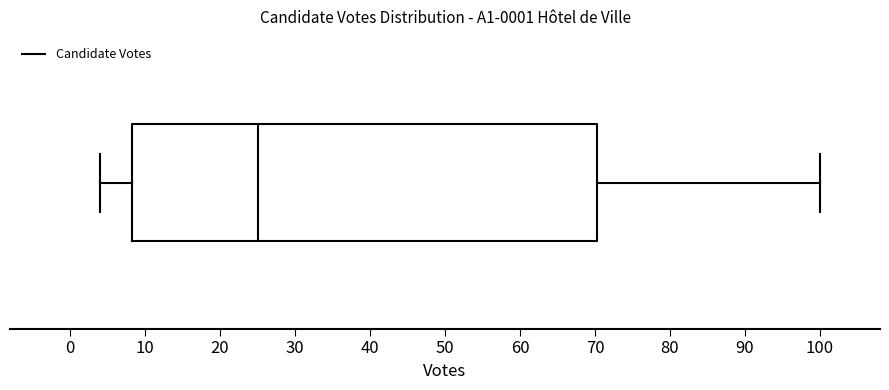

Transcribe this box plot: give where the median line is, the range the box spans, and where the two whiskers end, as read against the x-axis. The values are not printed on the chart, so give them approximately, as read against the axis.

median 25, box 8 to 70, whiskers 4 to 100